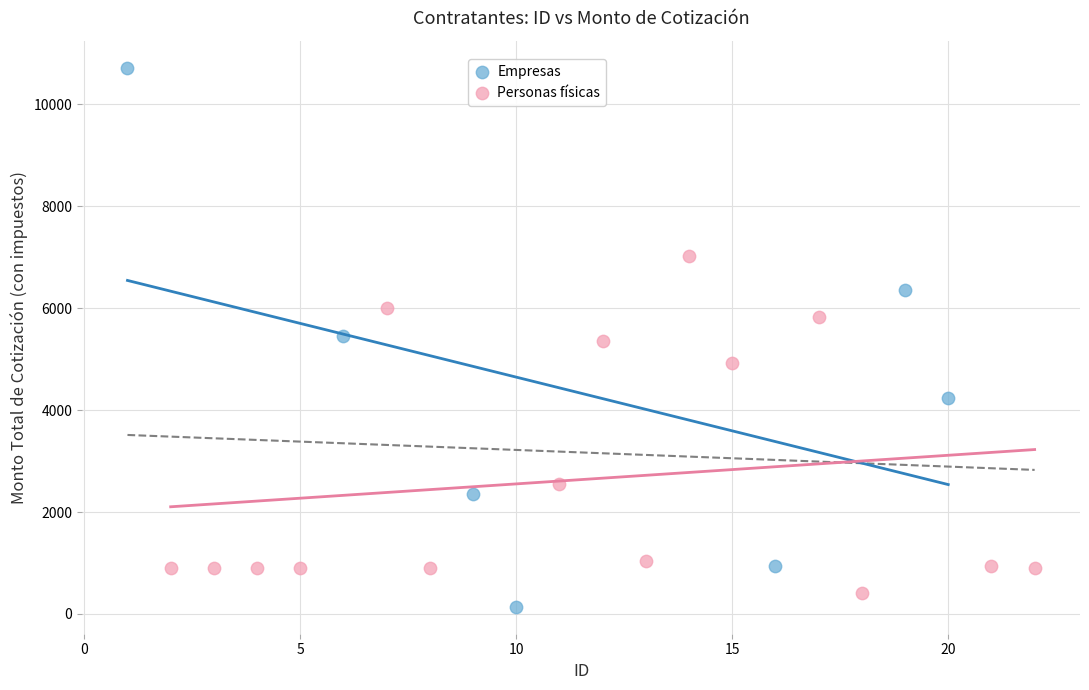

What are all the series names shown in the legend?

Empresas, Personas físicas